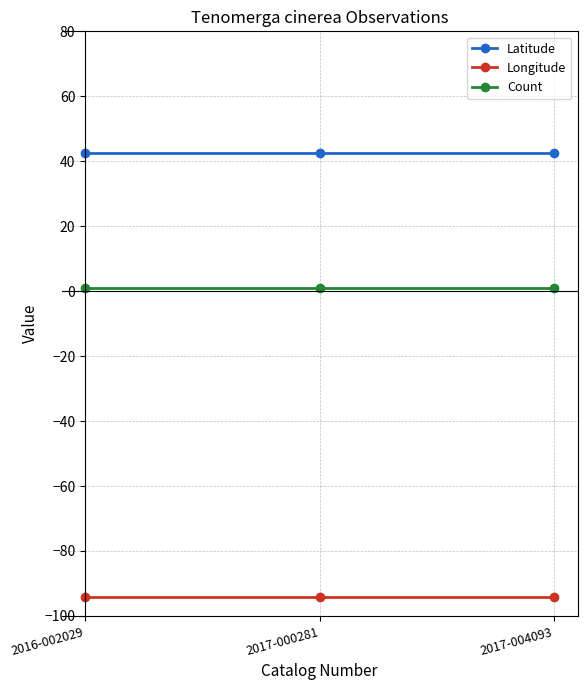

What is the value of the Latitude point at the 2nd from the left?

42.4